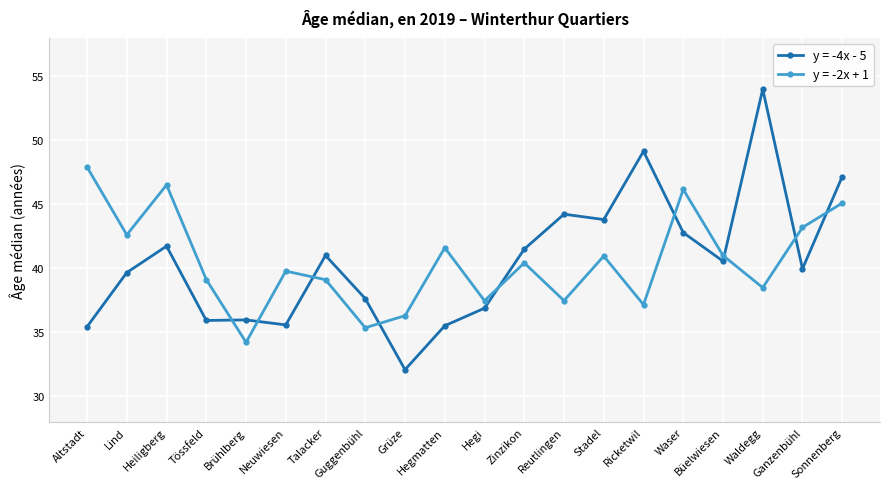

Where is the first local minimum for y = -2x + 1?

Lind